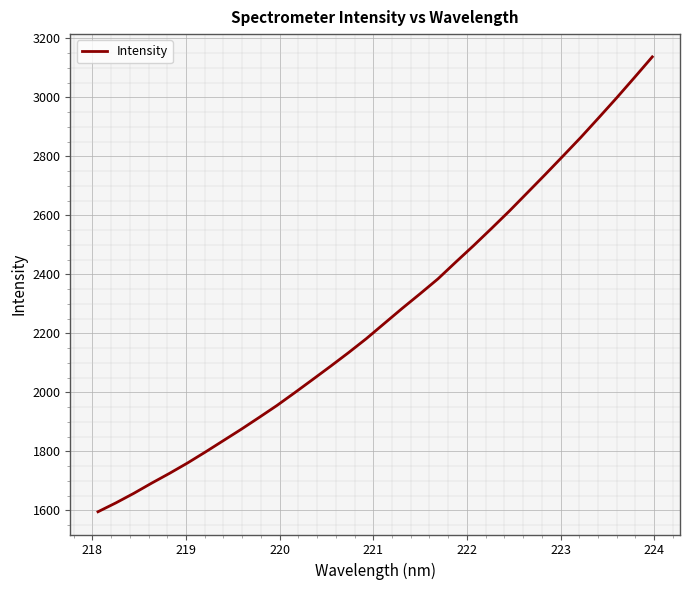

What is the difference between the maximum and minimum values?

1542.1